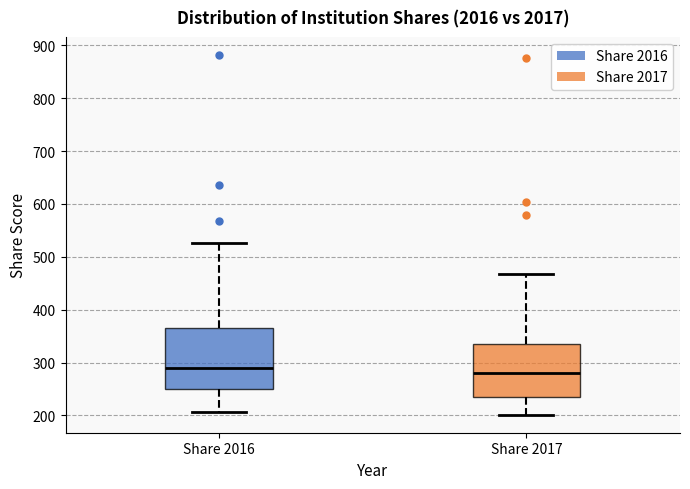

Reading left to right, transcribe this box plot: for each box, give where its median line is, the range the box spans, and where its two whiskers end, as read against the y-axis. The values are not printed on the chart, so give them approximately, as read against the axis.

Share 2016: median 290, box 250 to 360, whiskers 210 to 530
Share 2017: median 280, box 230 to 340, whiskers 200 to 470